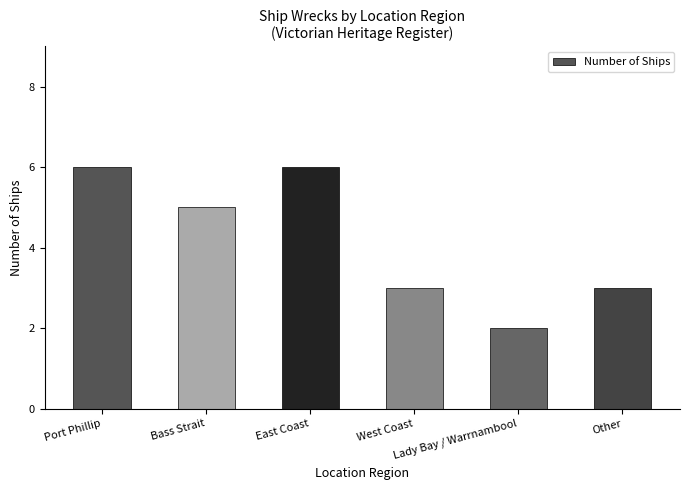

Is it true that the value at West Coast is 3?

True